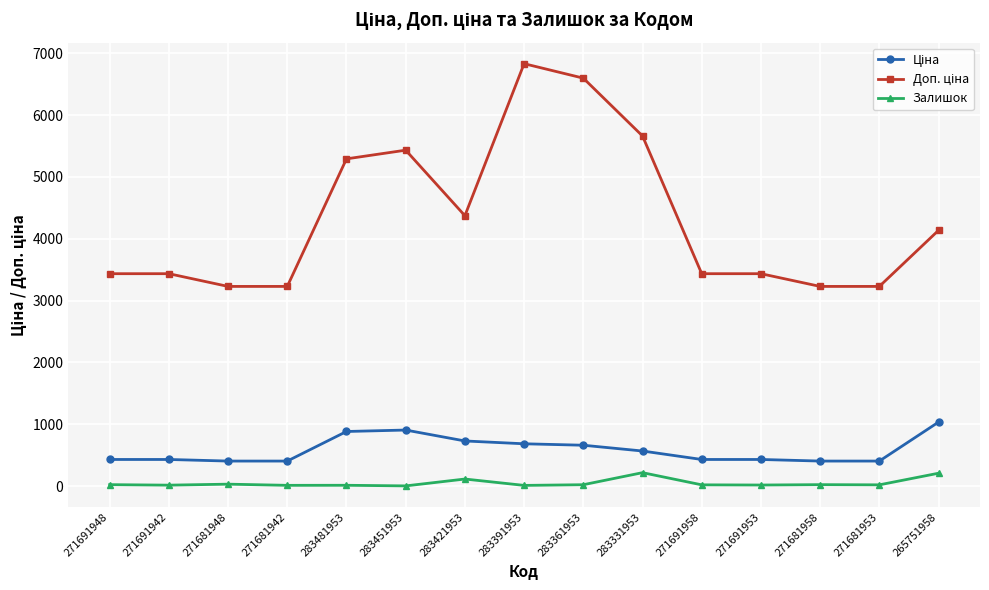

What is the difference between the second highest and minimum values in the Залишок series?

205.0